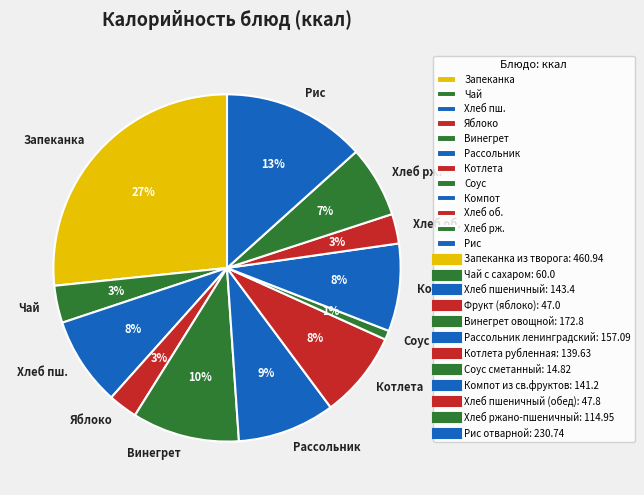

Does Рис represent more than half of the total?

No